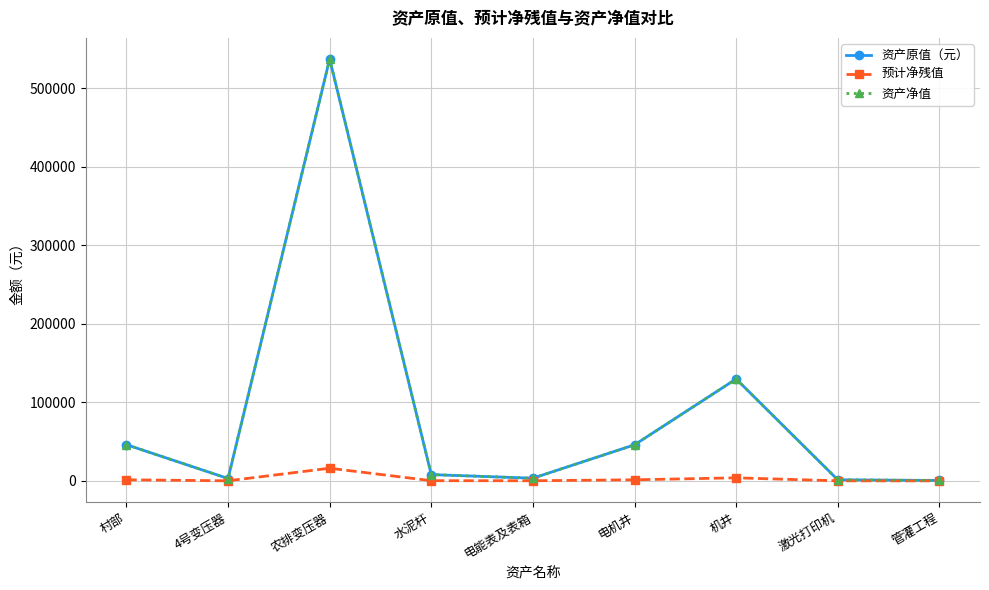

The 资产原值（元） series shows 4400.7 at 4号变压器. True or false?

False